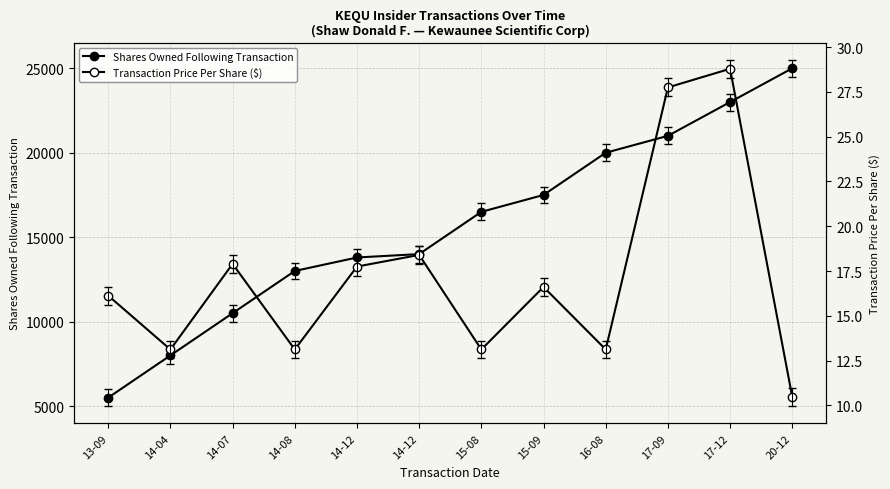

Rank the series at 14-08 from highest to lowest value.

Shares Owned Following Transaction, Transaction Price Per Share ($)